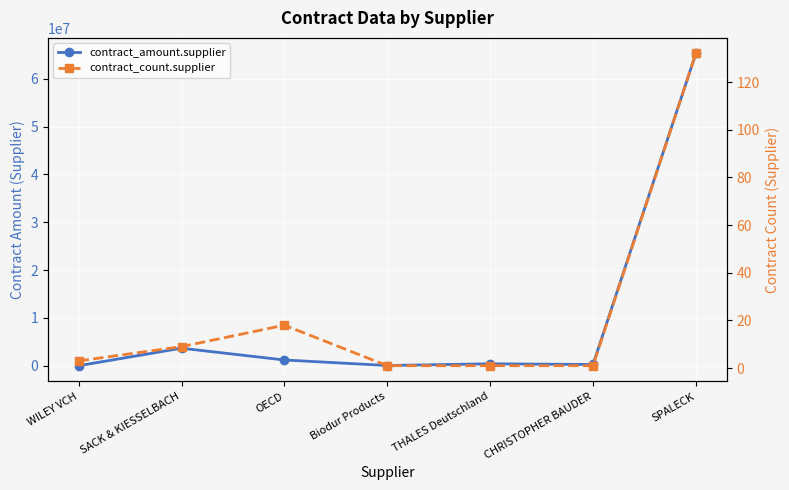

What is the difference between the second highest and second lowest values in the contract_amount.supplier series?

3617108.6